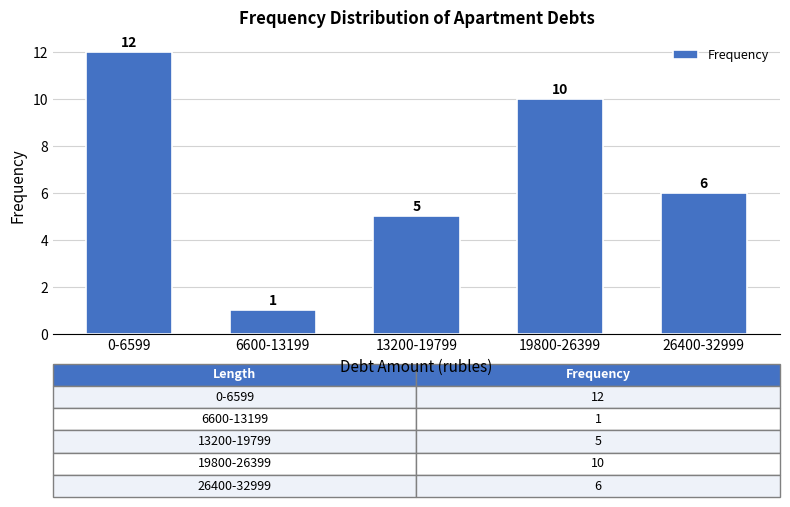

Reading left to right, extract all data points from this chart.

12	1	5	10	6